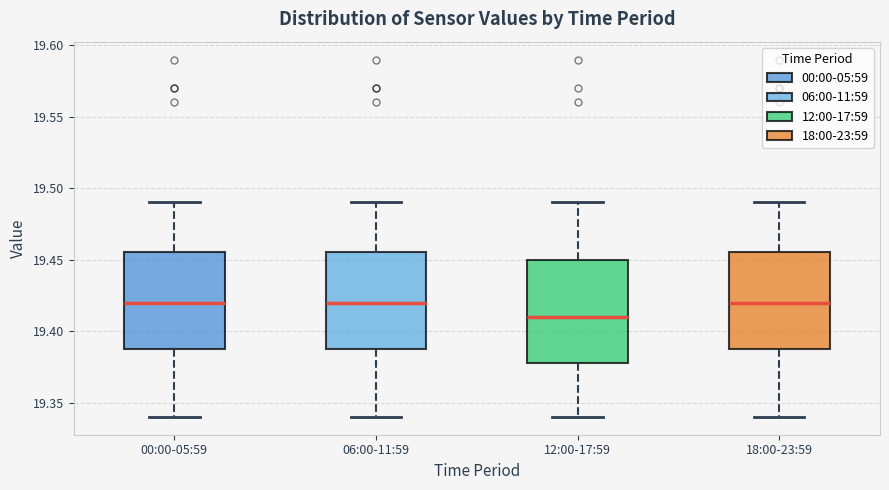

Reading left to right, read every box against the y-axis: the position of its median line, the range the box covers, and the ends of its whiskers. The values are not printed on the chart, so give them approximately, as read against the axis.

00:00-05:59: median 19.420, box 19.390 to 19.455, whiskers 19.340 to 19.490
06:00-11:59: median 19.420, box 19.390 to 19.455, whiskers 19.340 to 19.490
12:00-17:59: median 19.410, box 19.380 to 19.450, whiskers 19.340 to 19.490
18:00-23:59: median 19.420, box 19.390 to 19.455, whiskers 19.340 to 19.490